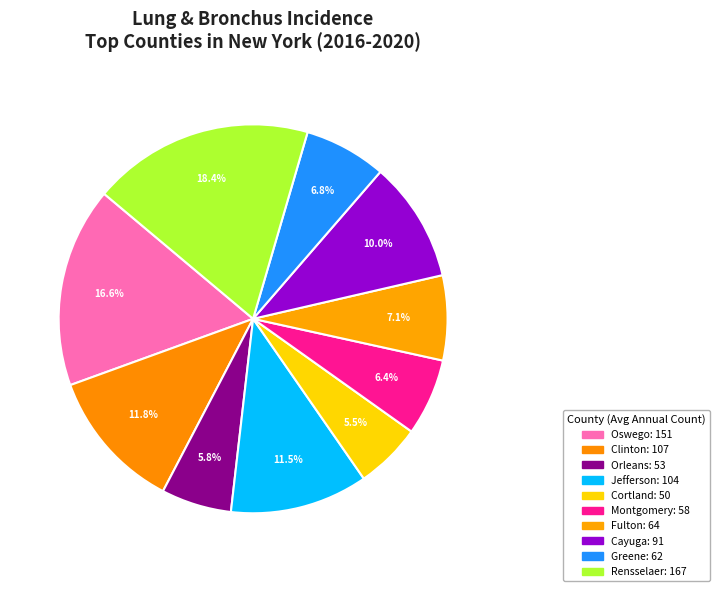

What is the smallest slice in the pie chart?

Cortland